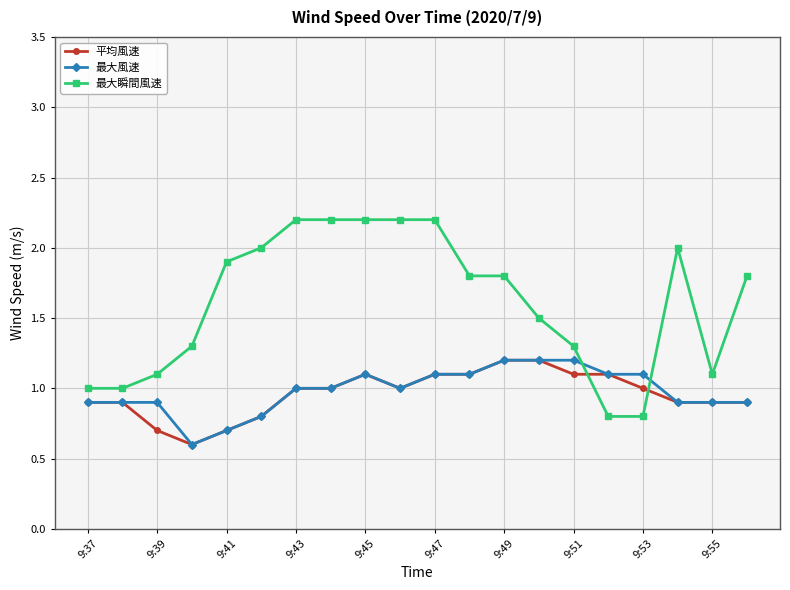

What is the value of the 最大瞬間風速 point at the 4th from the left?

1.3